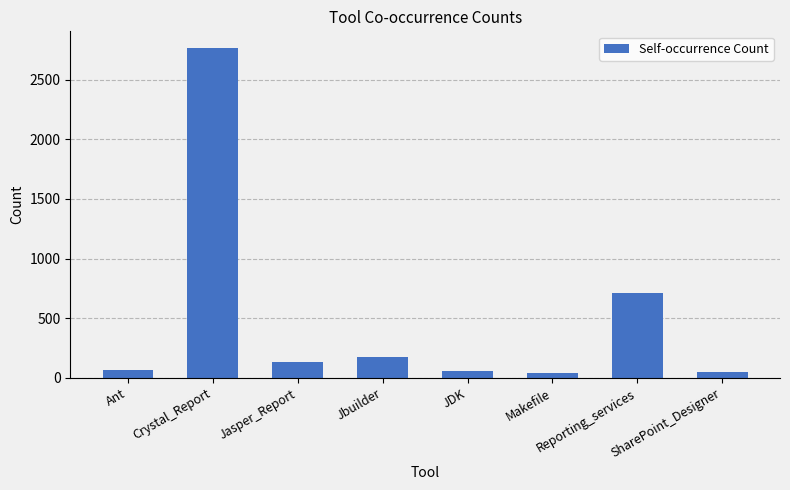

How many distinct data groups are displayed?

1